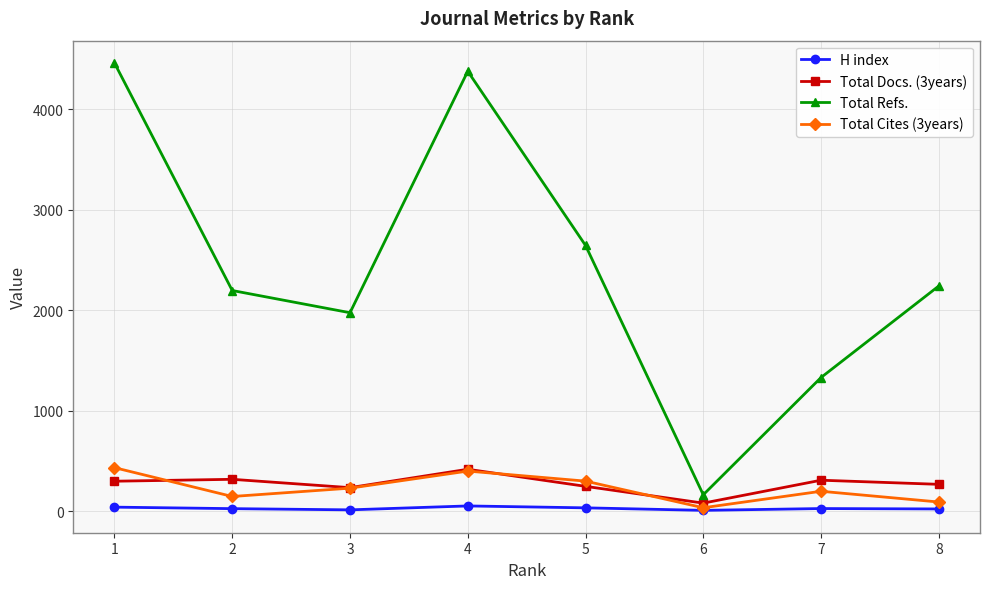

Which series has the largest range (max minus min)?

Total Refs.